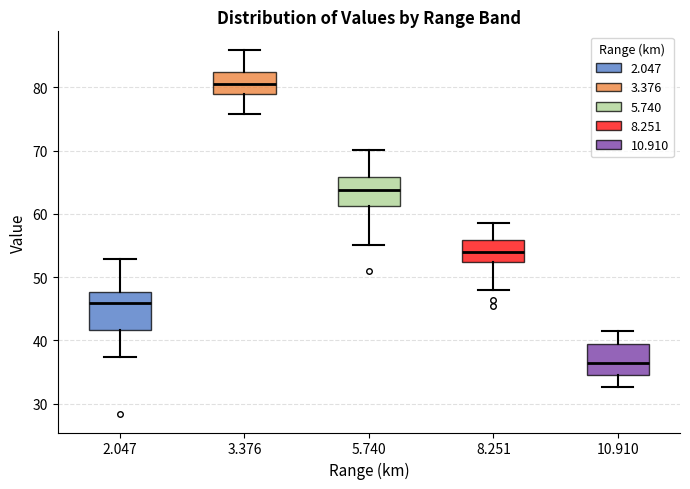

Which box's median line is the lowest?

10.910